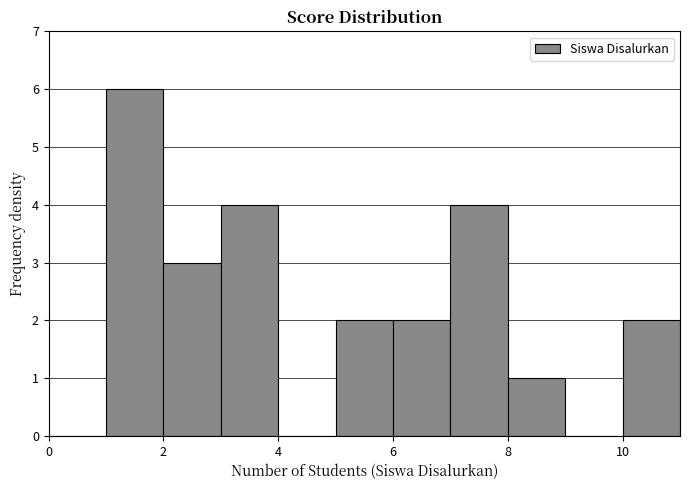

Which range on the x-axis has the tallest bar?

1 to 2